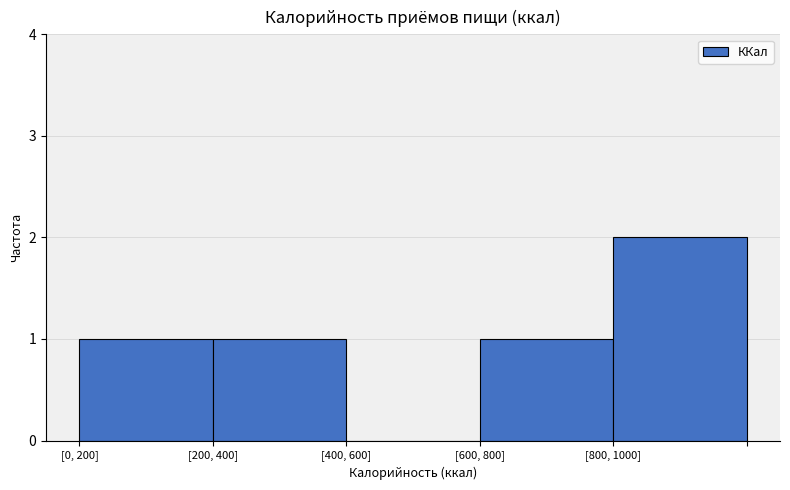

Reading right to left, list all the values displayed in this chart.

[800, 1000]=2	[600, 800]=1	[400, 600]=0	[200, 400]=1	[0, 200]=1